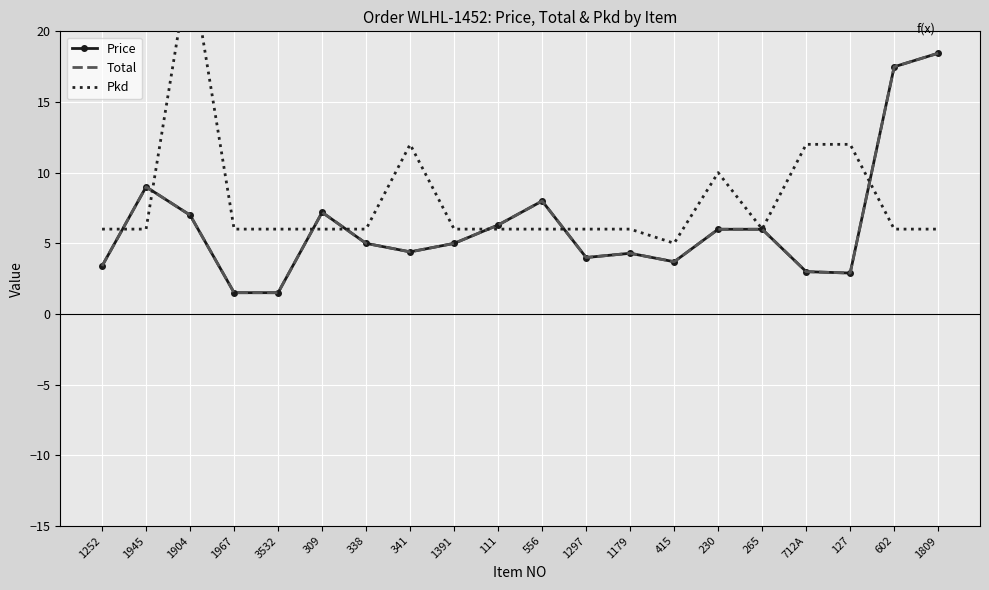

What is the highest value of the Pkd series?

25.0